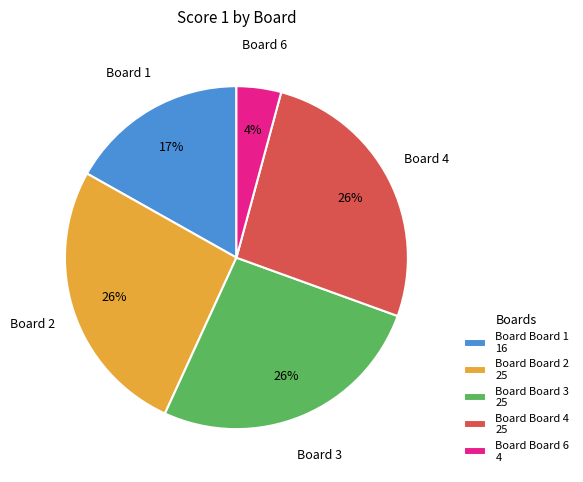

Is there any slice that represents more than half of the pie?

No